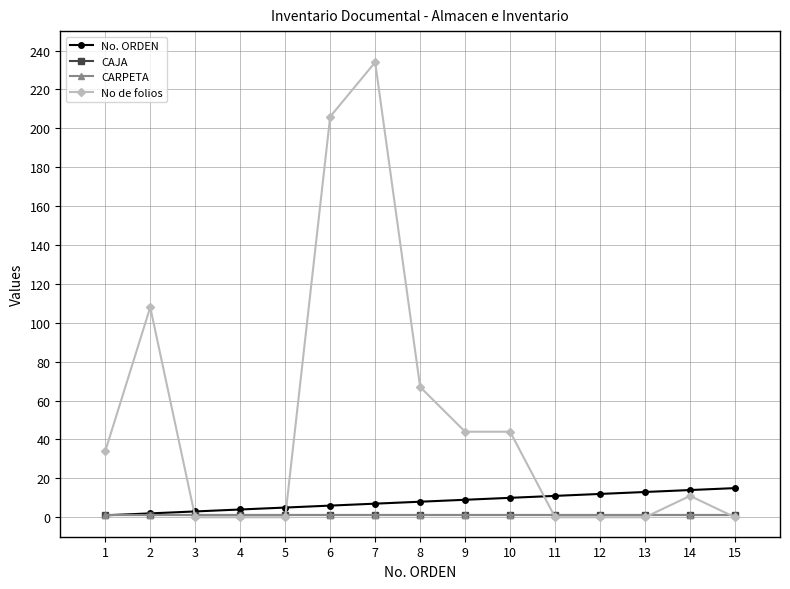

True or false: CAJA and No. ORDEN cross at least once.

False